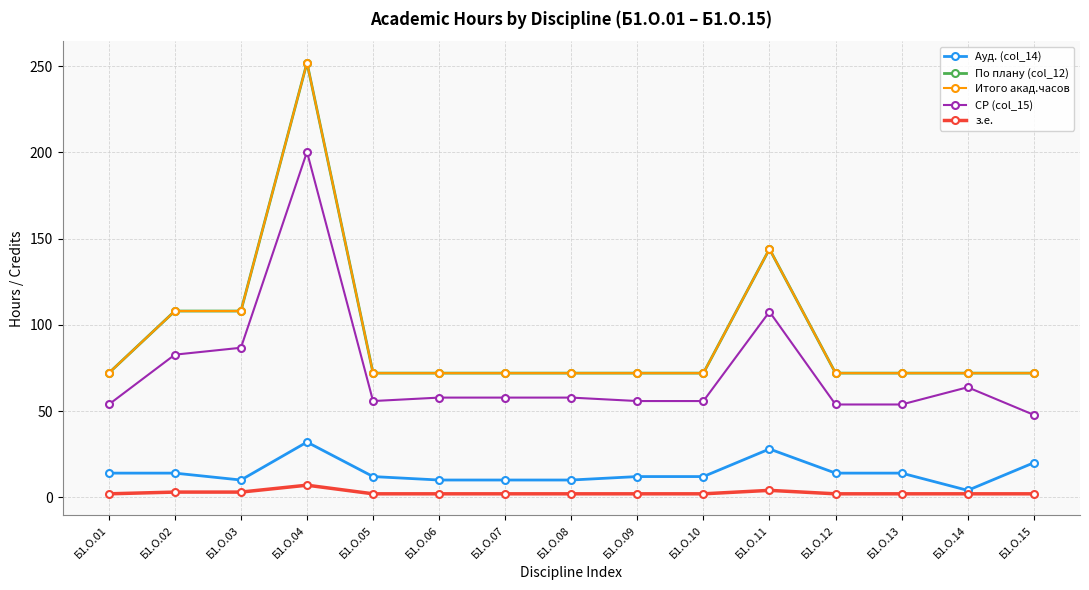

List the labels in order of По плану (col_12) value, smallest first.

Б1.О.01, Б1.О.05, Б1.О.06, Б1.О.07, Б1.О.08, Б1.О.09, Б1.О.10, Б1.О.12, Б1.О.13, Б1.О.14, Б1.О.15, Б1.О.02, Б1.О.03, Б1.О.11, Б1.О.04